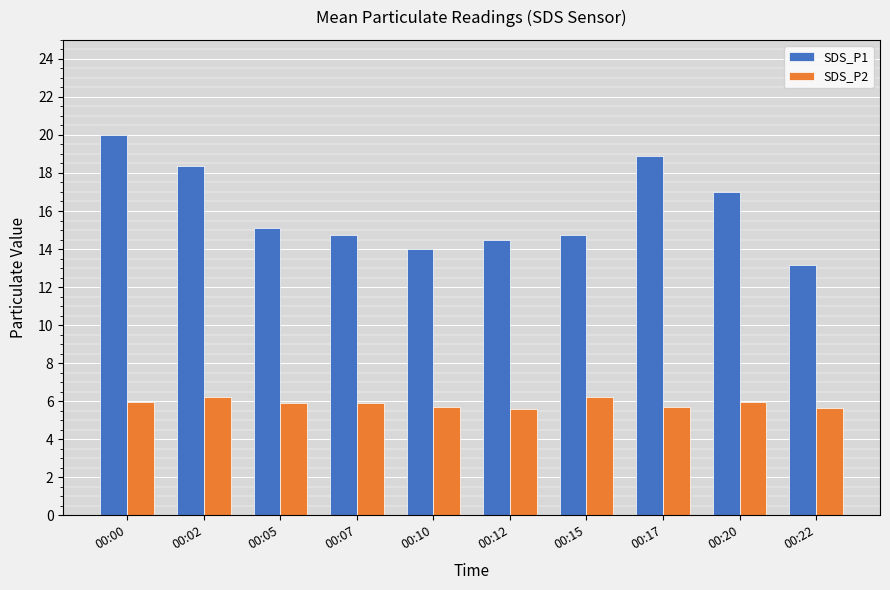

What is the value of the SDS_P2 bar at the 2nd from the left?

6.2